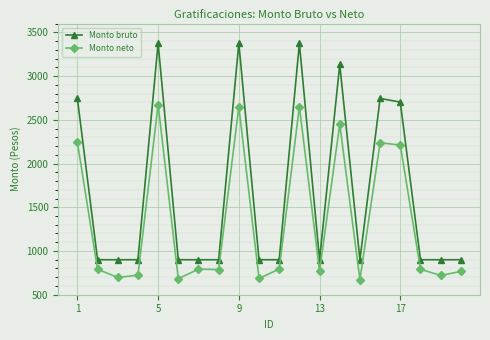

What is the sum of all Monto bruto values?

33145.4